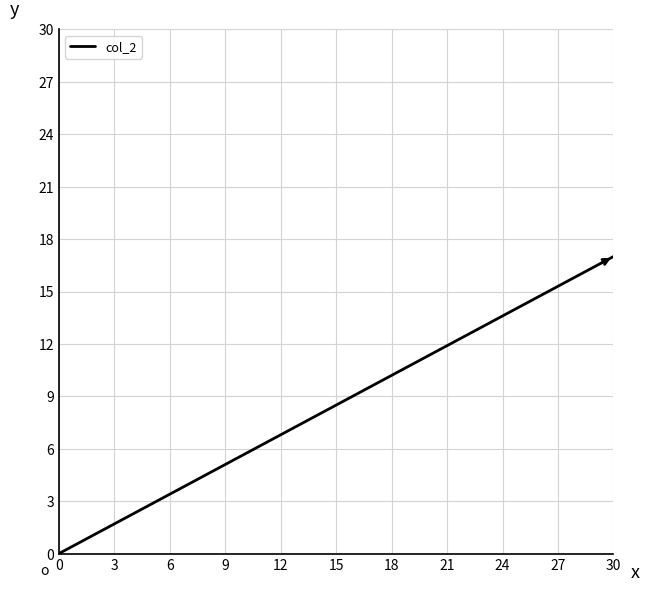

What is the greatest value displayed?

17.0